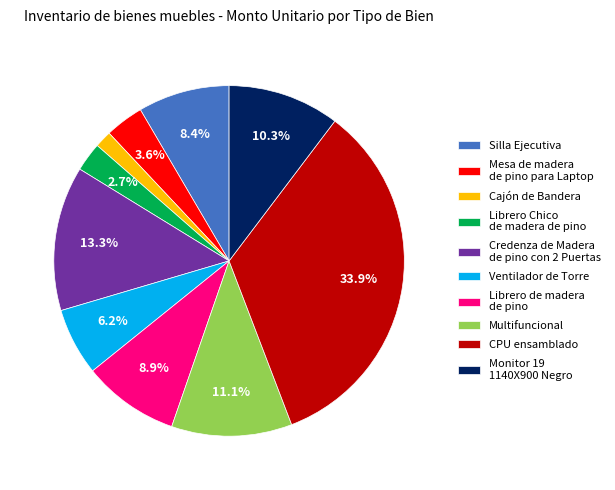

What portion of the pie excludes Multifuncional?

88.9%